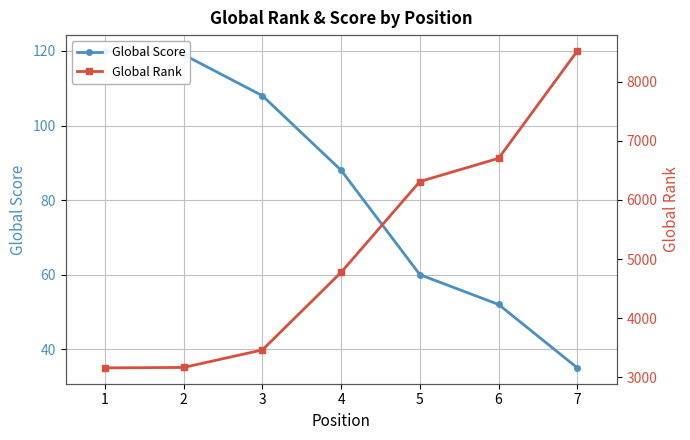

How many lines are shown in the chart?

2